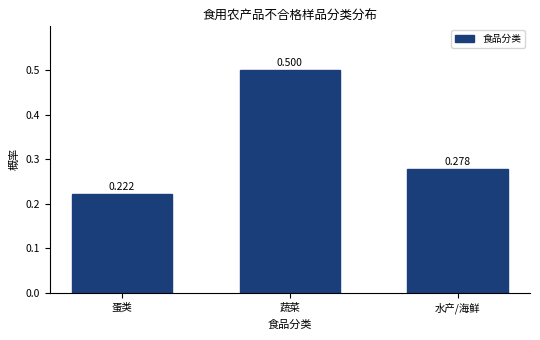

Rank the categories by value from highest to lowest.

蔬菜, 水产/海鲜, 蛋类